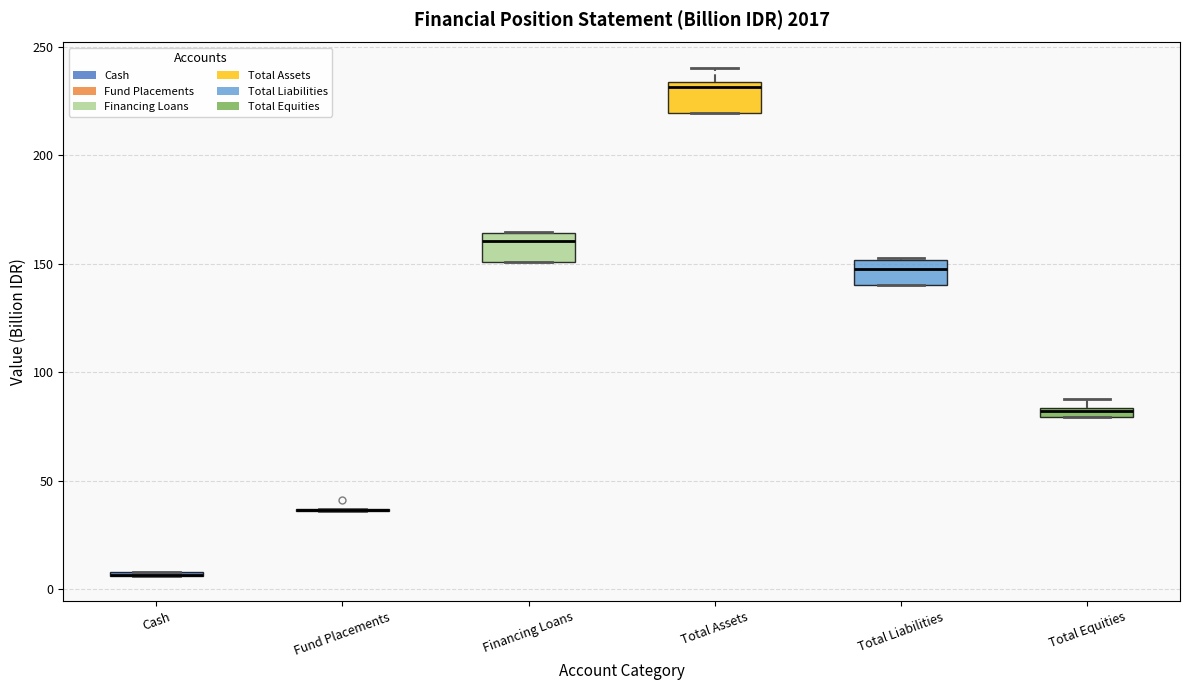

Where does the median line of the box for Financing Loans sit on the y-axis? The values are not printed on the chart, so give them approximately, as read against the axis.

160